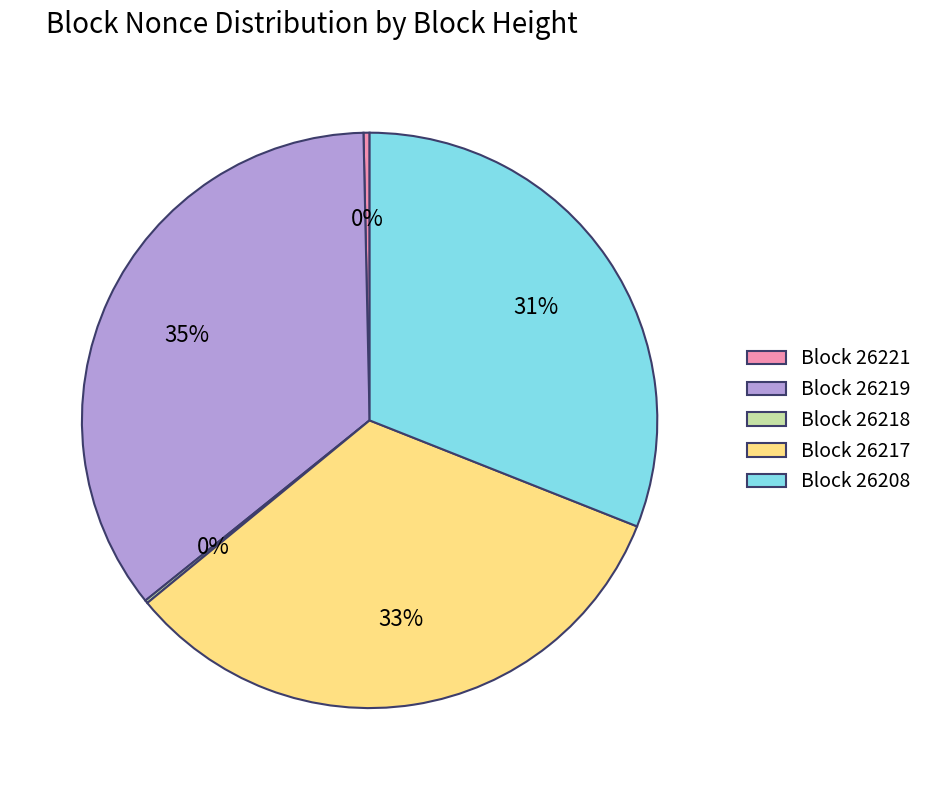

Combined, do Block 26221 and Block 26208 account for over 50%?

No